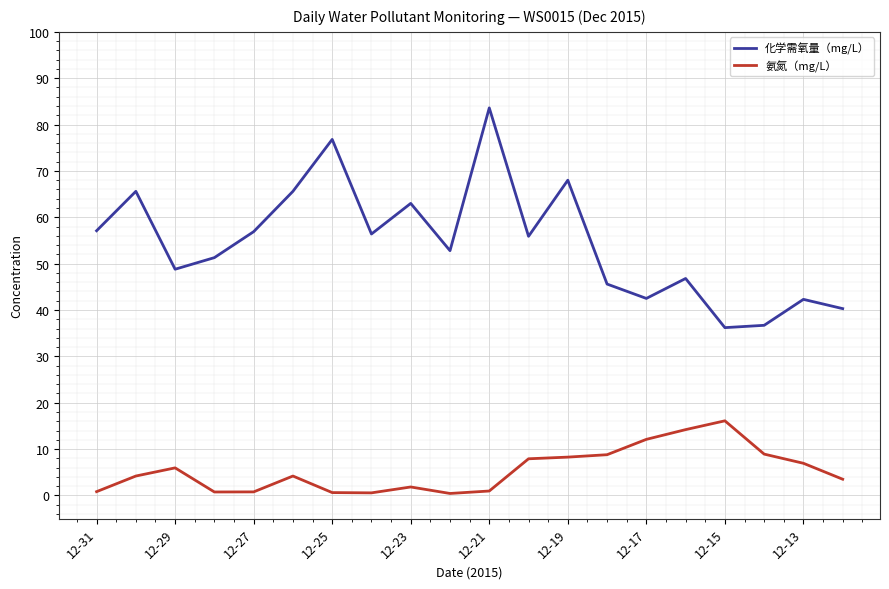

Is this an area chart (filled region under the line)?

No